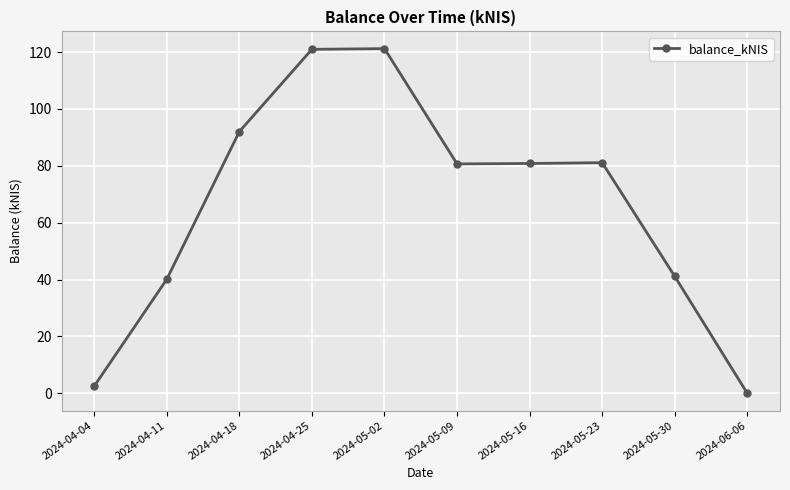

True or false: the data has more than 2 interior local peaks.

False